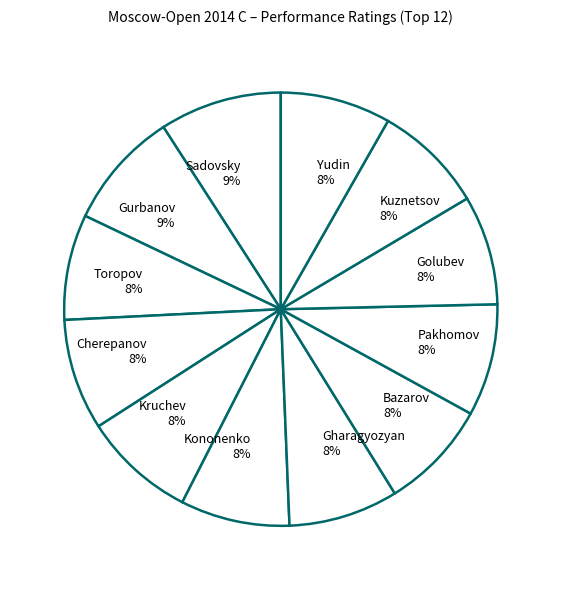

Is there a majority slice in this chart?

No